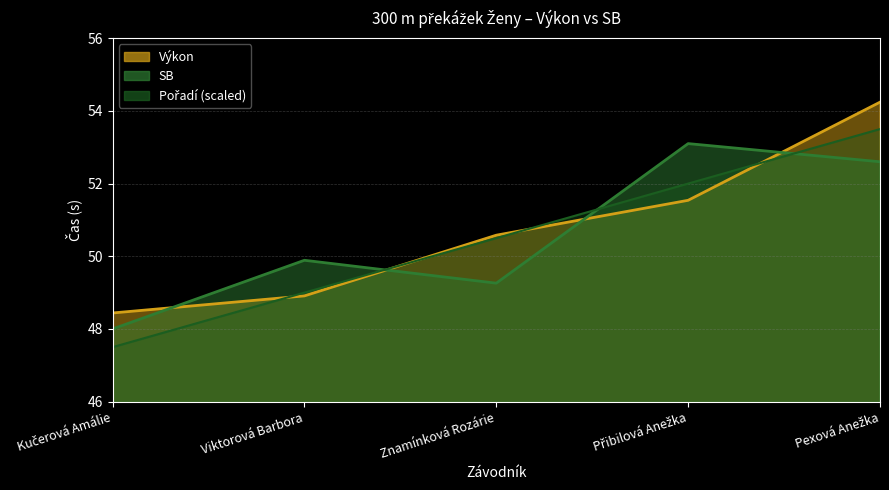

List the series in order of their peak value, lowest first.

SB, Pořadí, Výkon